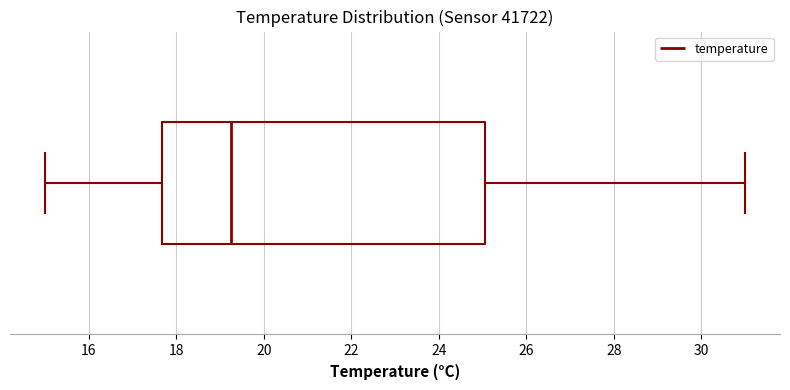

Where does the median line of the box sit on the x-axis? The values are not printed on the chart, so give them approximately, as read against the axis.

19.2